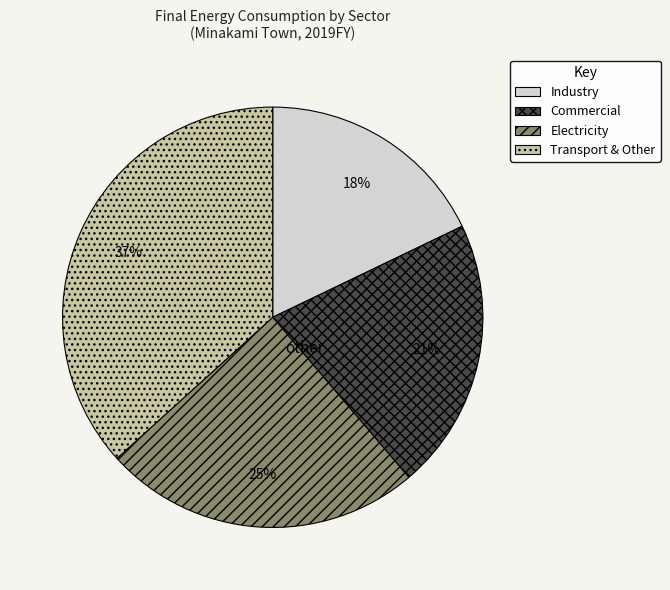

To the nearest percent, what is the average slice percentage?

25%